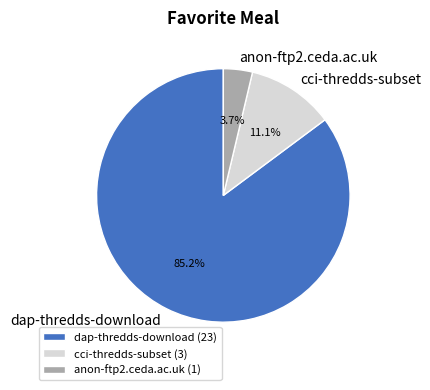

To the nearest percent, what percentage of the pie is anon-ftp2.ceda.ac.uk?

4%